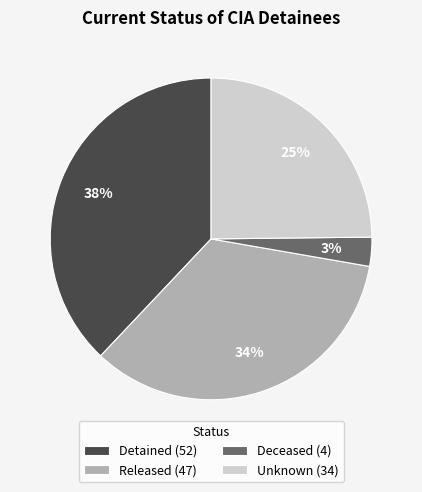

Approximately how many times larger is the value at Released (47) compared to Detained (52)?

0.9